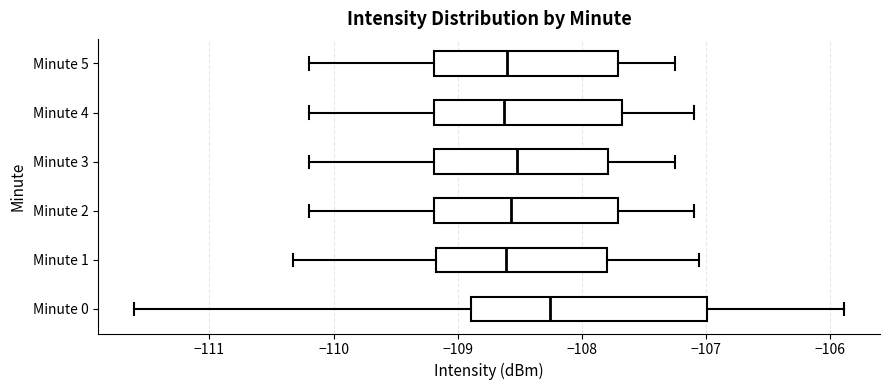

Reading bottom to top, transcribe this box plot: for each box, give where its median line is, the range the box spans, and where its two whiskers end, as read against the x-axis. The values are not printed on the chart, so give them approximately, as read against the axis.

Minute 0: median -108.3, box -108.9 to -107.0, whiskers -111.6 to -105.9
Minute 1: median -108.6, box -109.2 to -107.8, whiskers -110.3 to -107.1
Minute 2: median -108.6, box -109.2 to -107.7, whiskers -110.2 to -107.1
Minute 3: median -108.5, box -109.2 to -107.8, whiskers -110.2 to -107.2
Minute 4: median -108.6, box -109.2 to -107.7, whiskers -110.2 to -107.1
Minute 5: median -108.6, box -109.2 to -107.7, whiskers -110.2 to -107.2